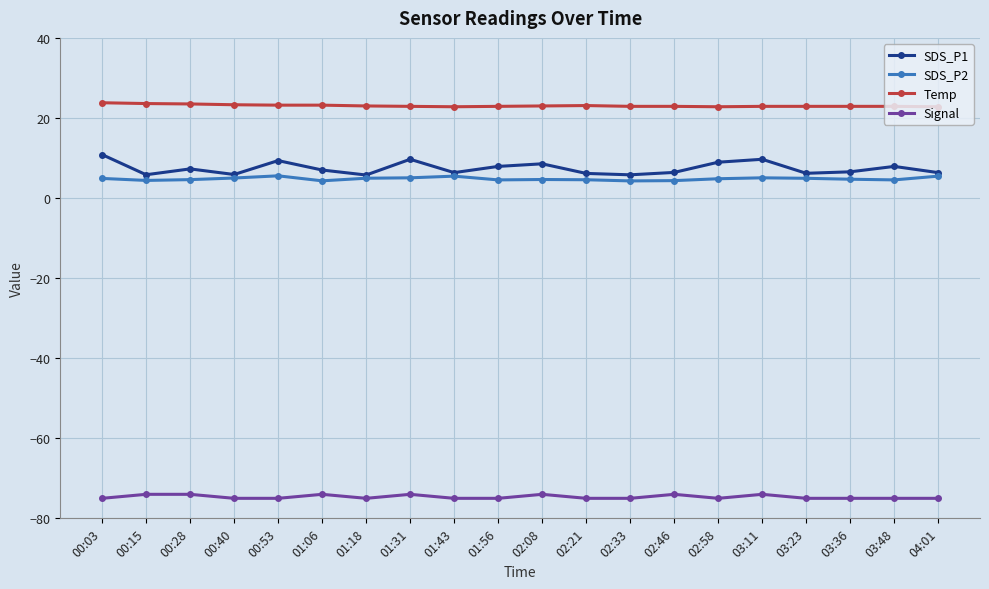

What position from the left is 02:33?

13